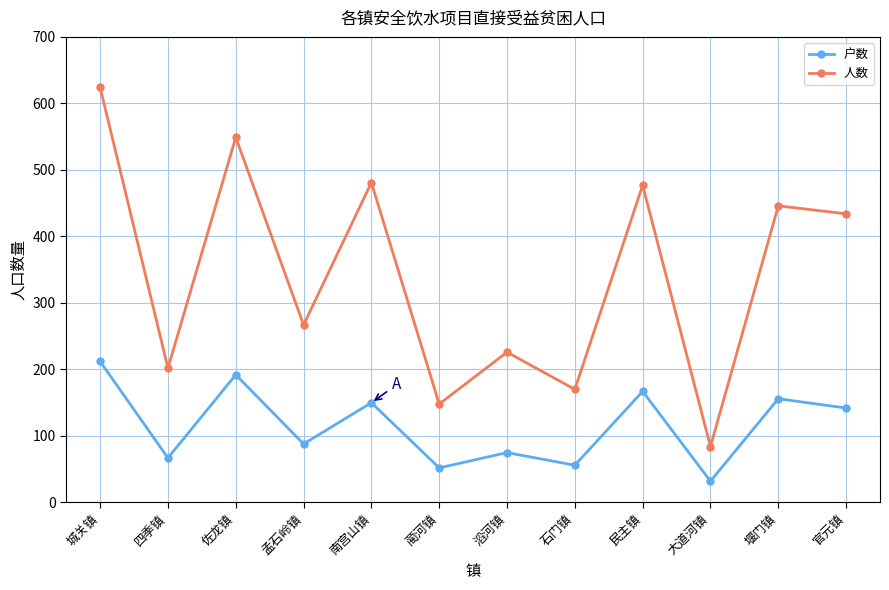

Where does the 户数 series first go above 142?

城关镇